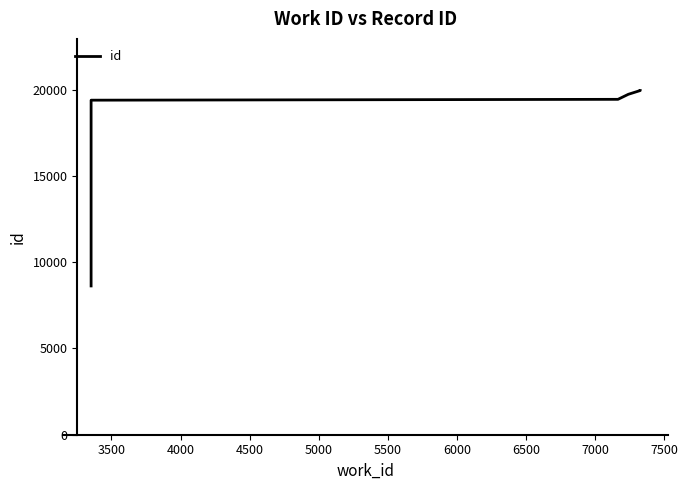

Reading right to left, what are all the values shown in this chart?

19957	19956	19738	19446	19397	8626